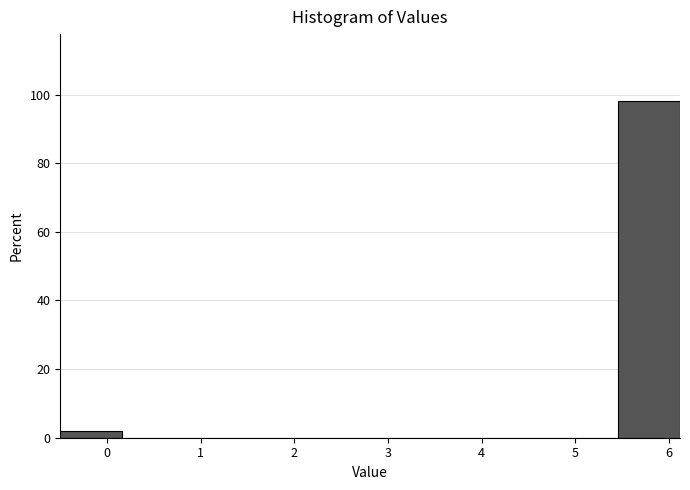

Reading left to right, list every bar in this chart as the range it spans on the x-axis followed by its height. Neither the bar edges nor the heights are printed on the chart, so give them approximately, as read against the axes.

-0.5 to 0.2: 2
0.2 to 0.8: 0
0.8 to 1.5: 0
1.5 to 2.1: 0
2.1 to 2.8: 0
2.8 to 3.5: 0
3.5 to 4.1: 0
4.1 to 4.8: 0
4.8 to 5.5: 0
5.5 to 6.1: 98